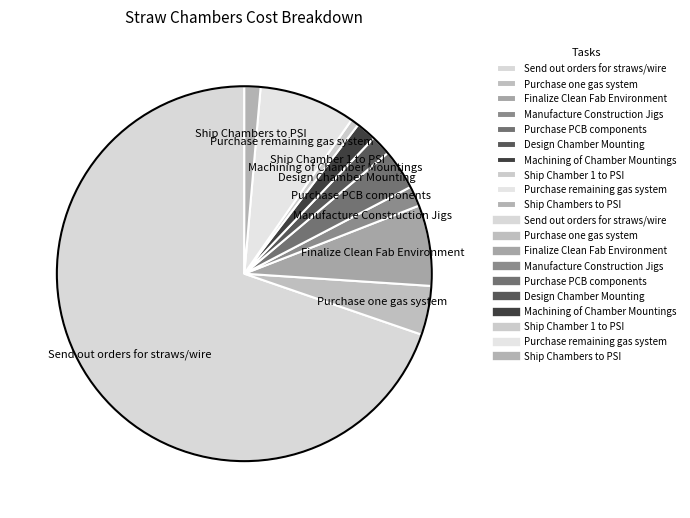

Which has a higher value, Finalize Clean Fab Environment or Purchase one gas system?

Finalize Clean Fab Environment